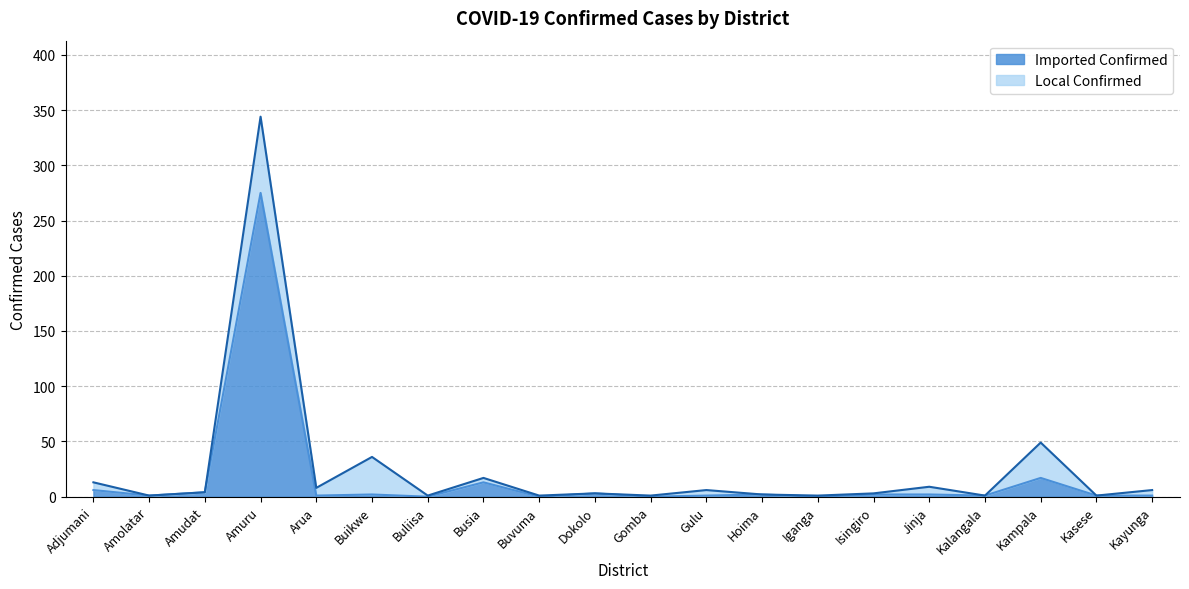

Is it true that the value at Amudat is 4?

True